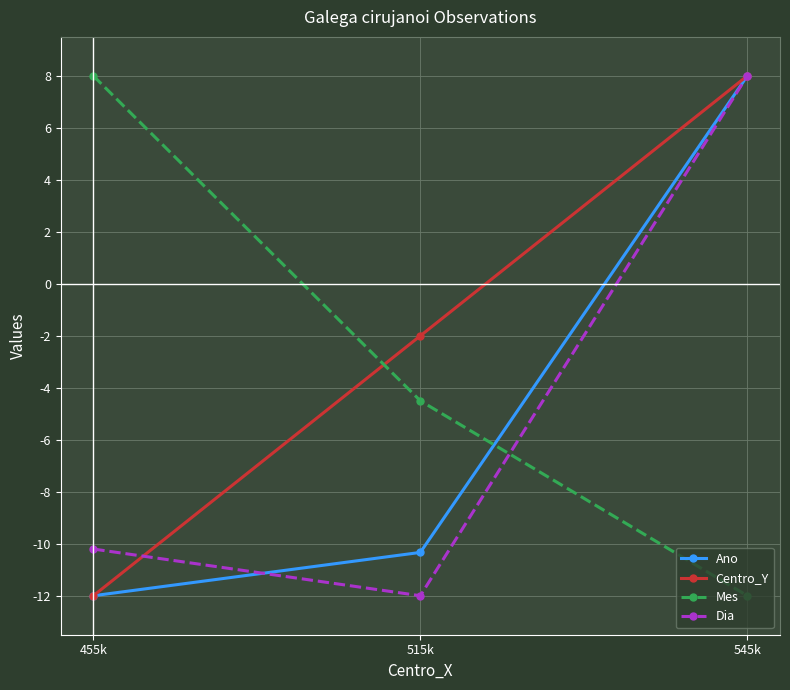

The value of Mes at 515k is -4.5. True or false?

True